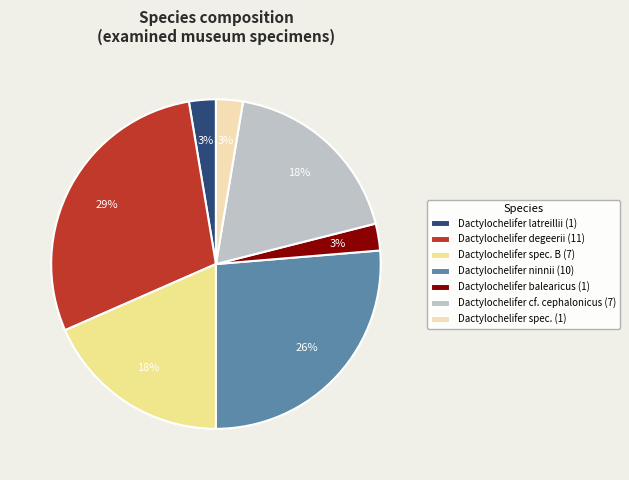

True or false: Dactylochelifer degeerii (11) accounts for 15% of the total.

False